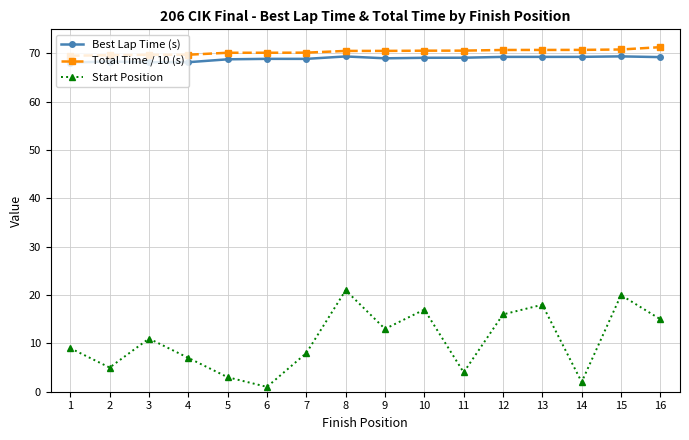

At 12, list the series in order from smallest to largest.

Start Position, Best Lap Time (s), Total Time / 10 (s)